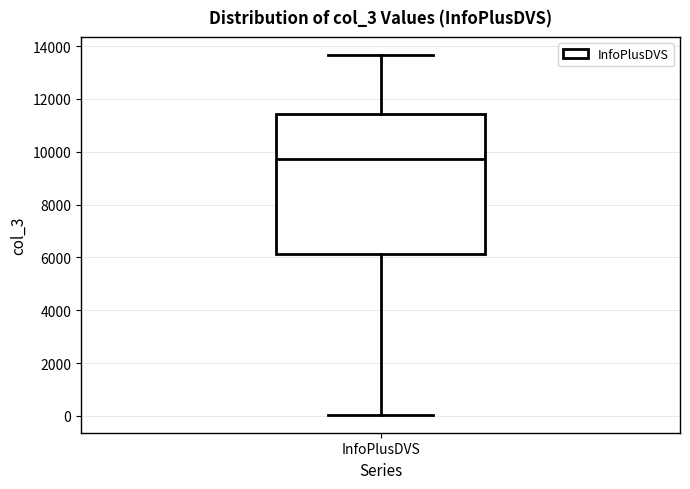

Transcribe this box plot: give where the median line is, the range the box spans, and where the two whiskers end, as read against the y-axis. The values are not printed on the chart, so give them approximately, as read against the axis.

median 9800, box 6200 to 11400, whiskers 0 to 13600